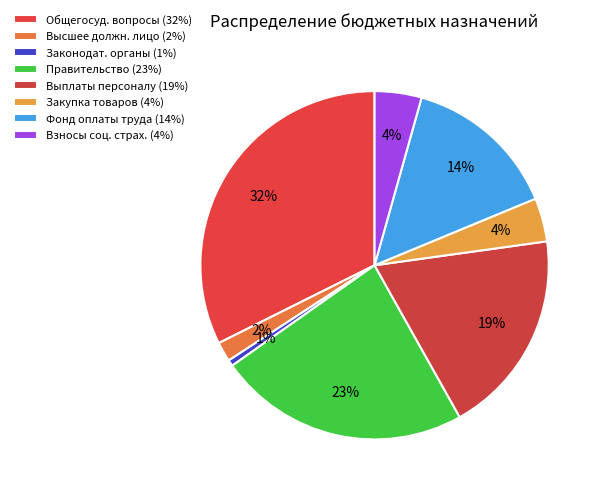

How many segments does this pie chart have?

8